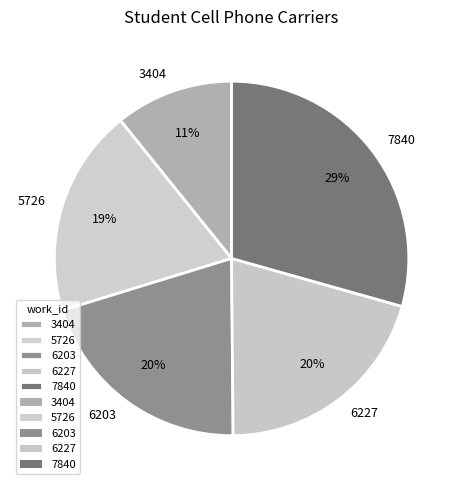

To the nearest percent, what is the combined percentage of 3404 and 7840?

40%